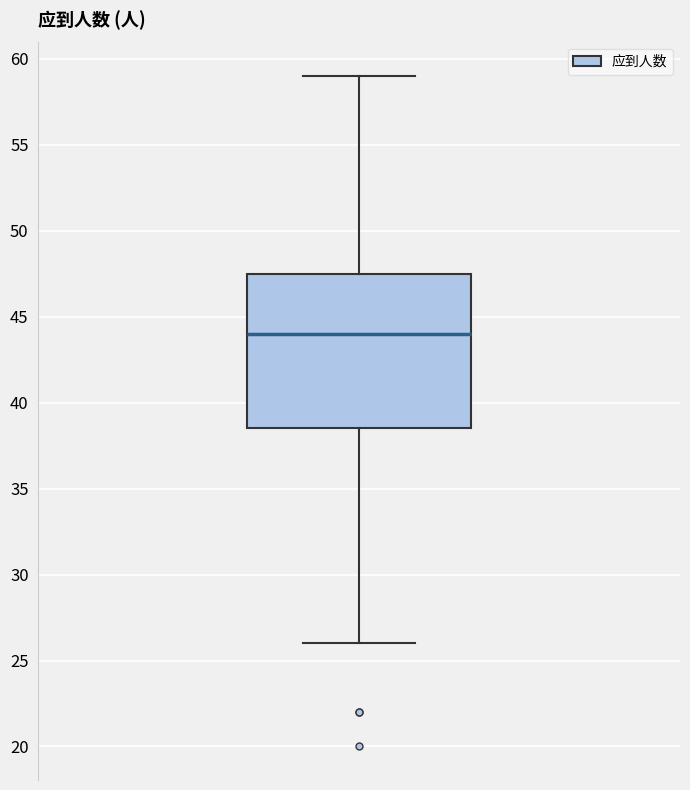

Where is the lower edge of the box on the y-axis? The values are not printed on the chart, so give them approximately, as read against the axis.

38.5